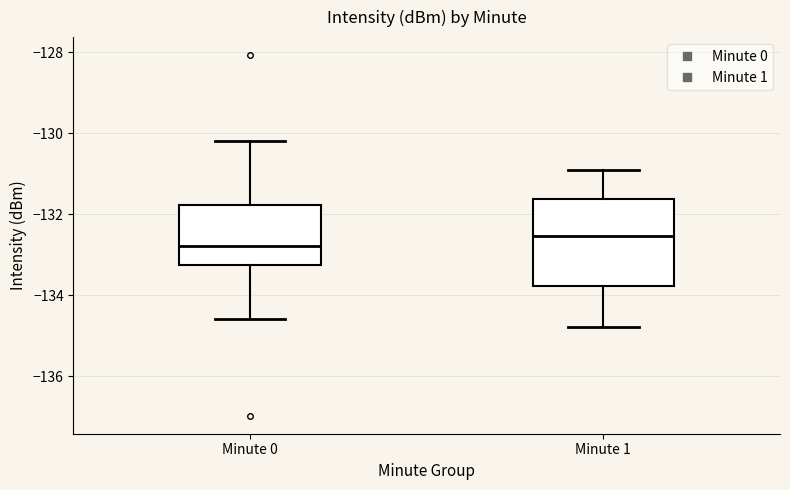

Reading left to right, transcribe this box plot: for each box, give where its median line is, the range the box spans, and where its two whiskers end, as read against the y-axis. The values are not printed on the chart, so give them approximately, as read against the axis.

Minute 0: median -132.8, box -133.2 to -131.8, whiskers -134.6 to -130.2
Minute 1: median -132.6, box -133.8 to -131.6, whiskers -134.8 to -130.8